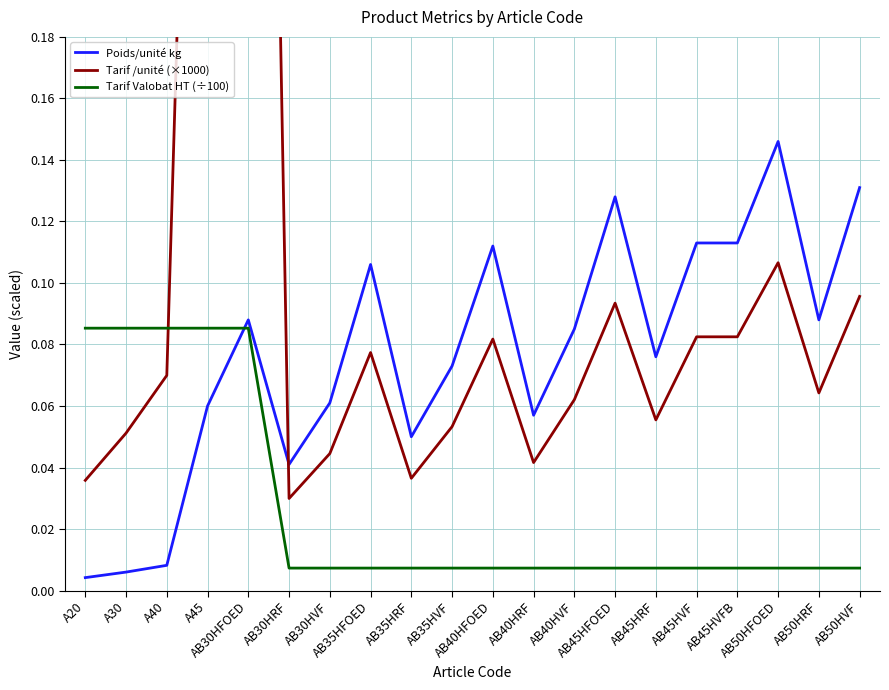

The Tarif /unité (×1000) series shows 0.0 at AB30HVF. True or false?

True